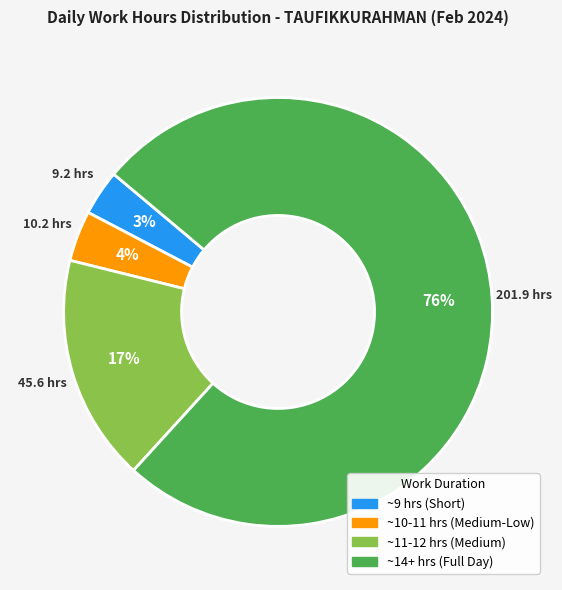

How many slices are in this pie chart?

4